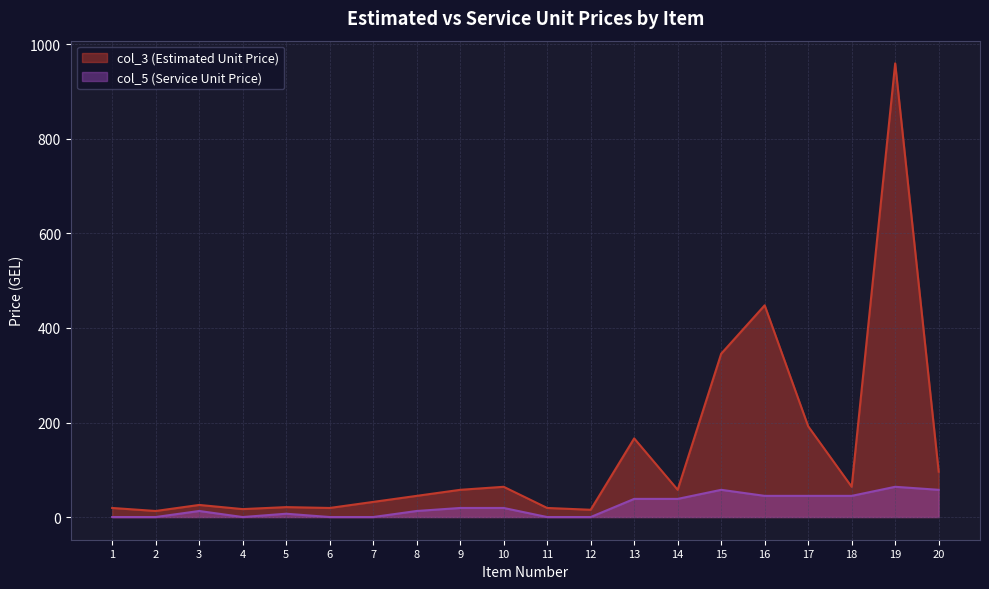

Reading left to right, what are all the values shown in this chart?

col_3 (Estimated Unit Price): 19.2	12.8	25.6	16.8	21.0	19.2	32.0	44.8	57.6	64.0	19.2	15.4	166.4	57.6	345.5	447.9	192.0	64.0	959.8	96.0
col_5 (Service Unit Price): 0.0	0.0	12.8	0.0	7.0	0.0	0.0	12.8	19.2	19.2	0.0	0.0	38.4	38.4	57.6	44.8	44.8	44.8	64.0	57.6